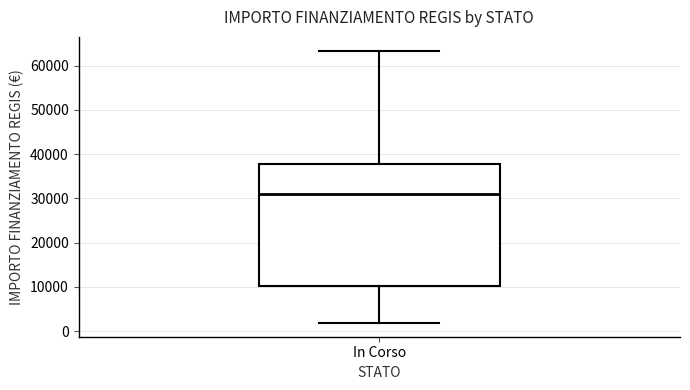

Where is the upper edge of the box for In Corso on the y-axis? The values are not printed on the chart, so give them approximately, as read against the axis.

38000